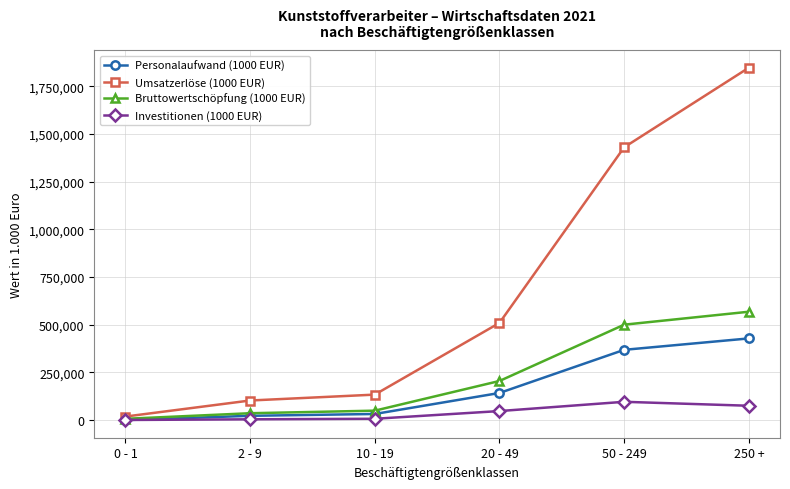

What is the label of the 1st point from the left?

0 - 1